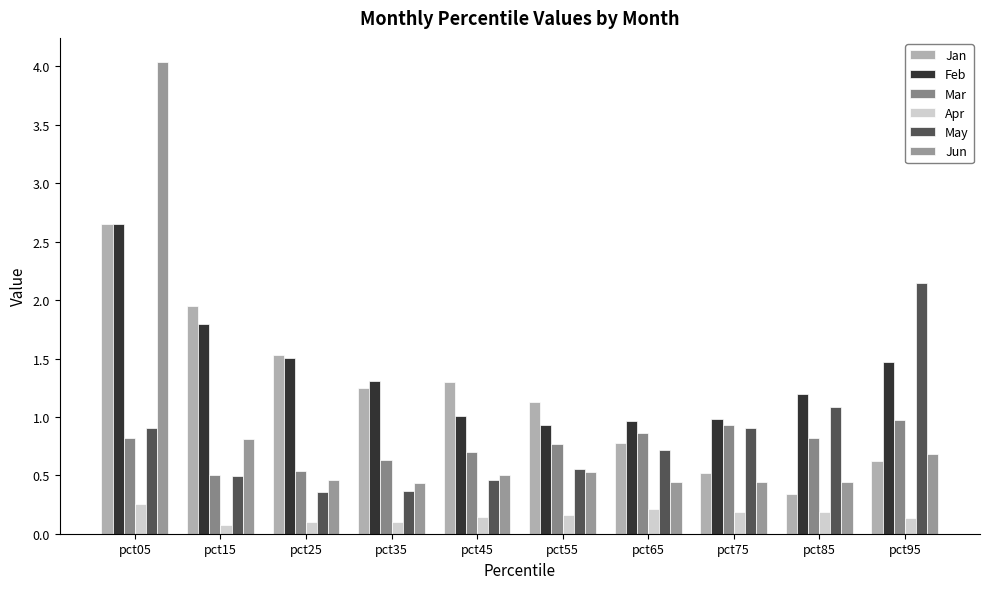

The value of Jan at pct85 is 0.6. True or false?

False